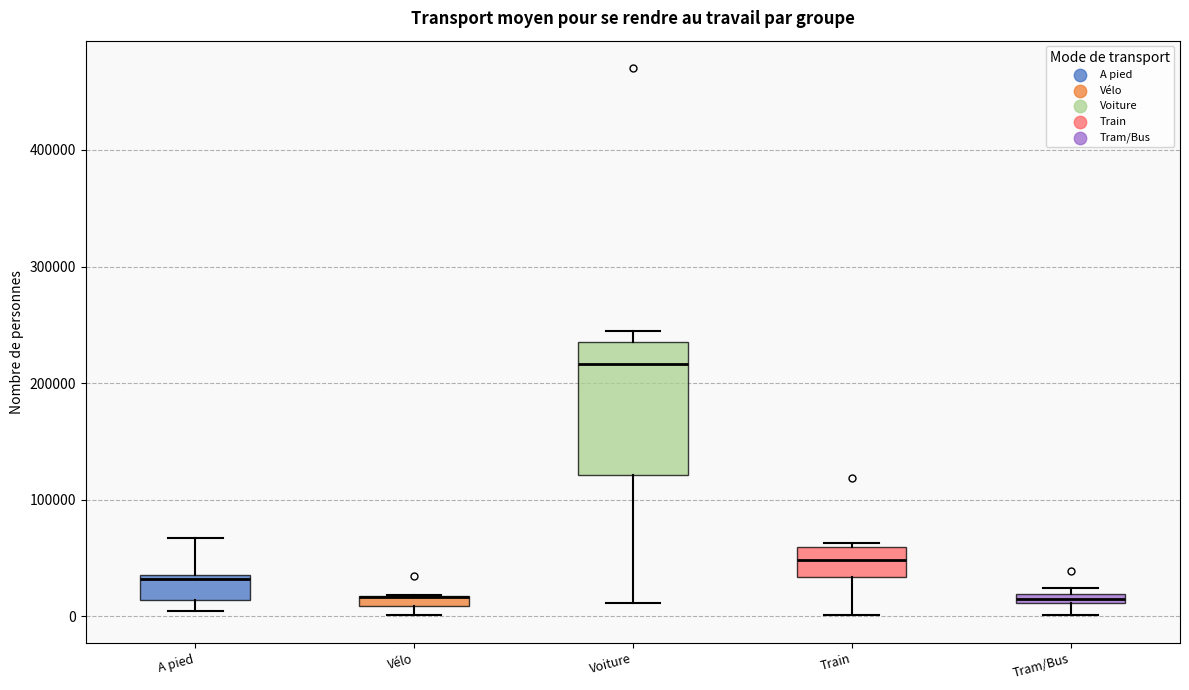

Comparing the boxes themselves (not the whiskers), which one is the tallest?

Voiture